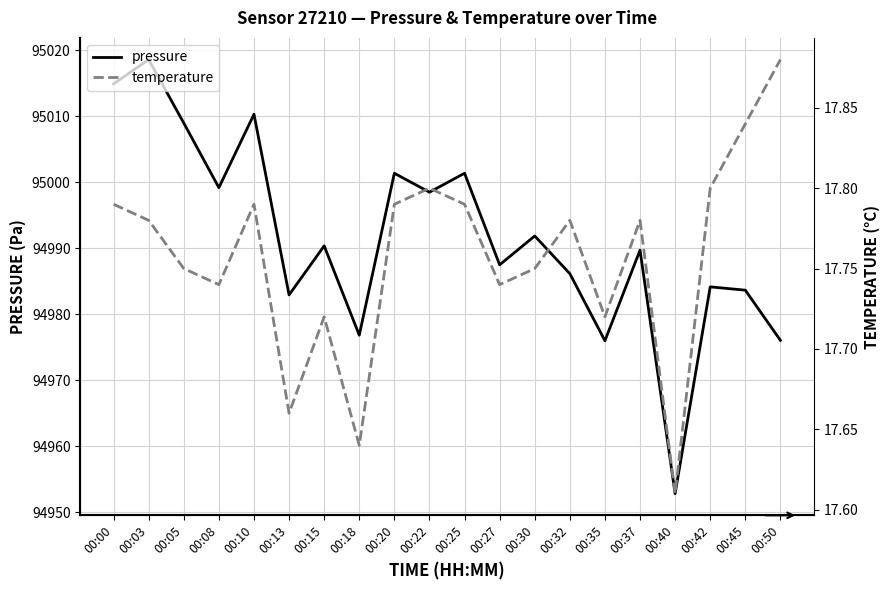

The value of pressure at 00:35 is 94976.0. True or false?

True